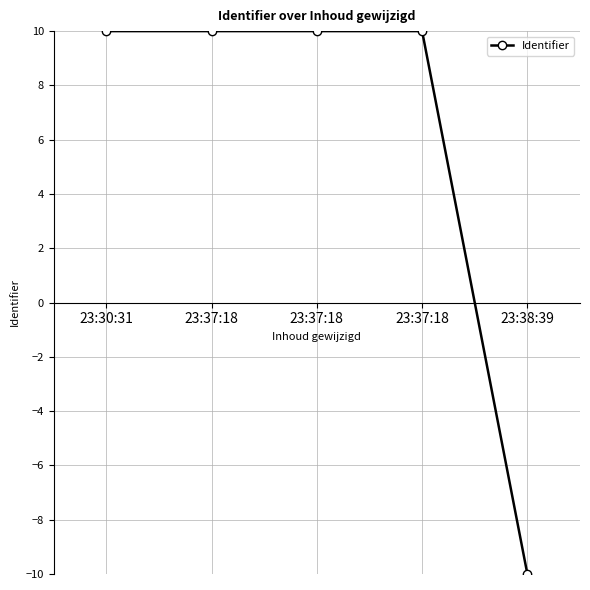

Where is the first local minimum?

23:37:18